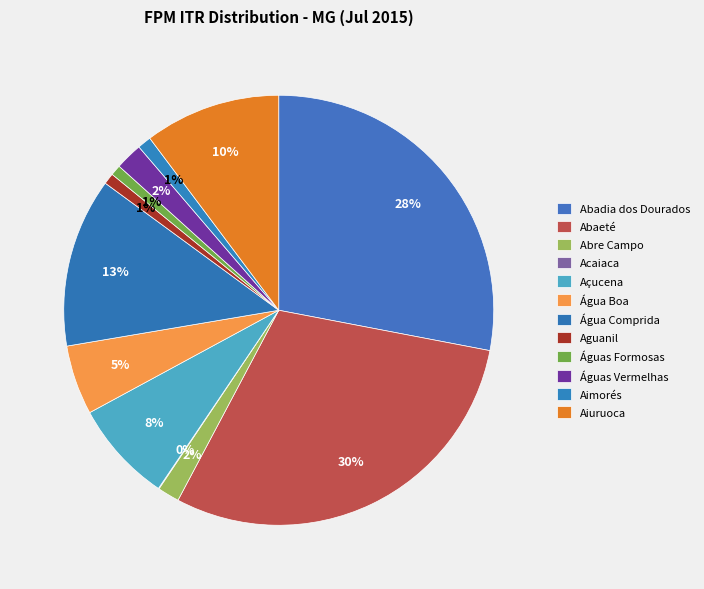

To the nearest percent, what percentage of the pie is Água Comprida?

13%